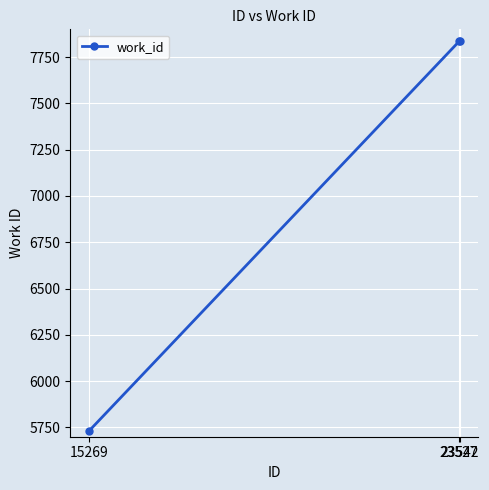

How many series are shown in this chart?

1